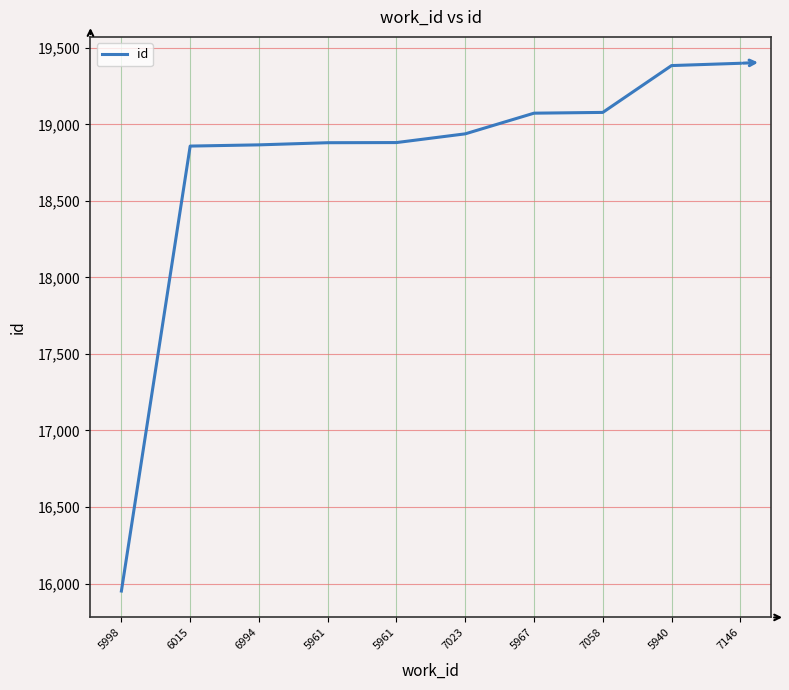

At which label is the value closest to 17675?

6015